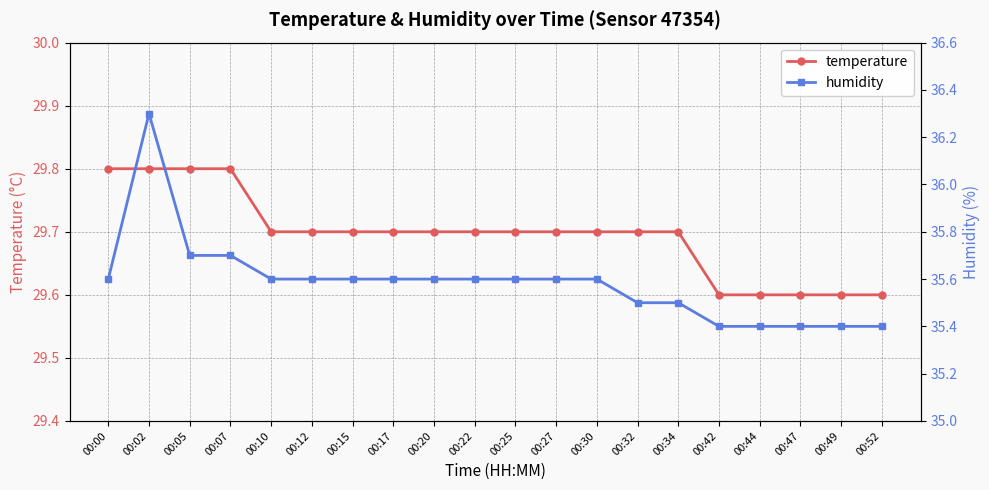

True or false: temperature has more than 1 points higher than both neighbors.

False